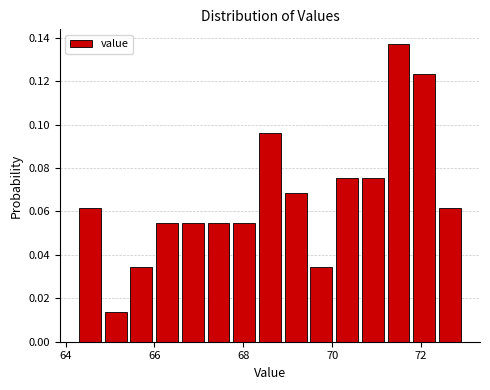

Read against the x-axis, roughly where is the centre of the tallest bar?

71.4